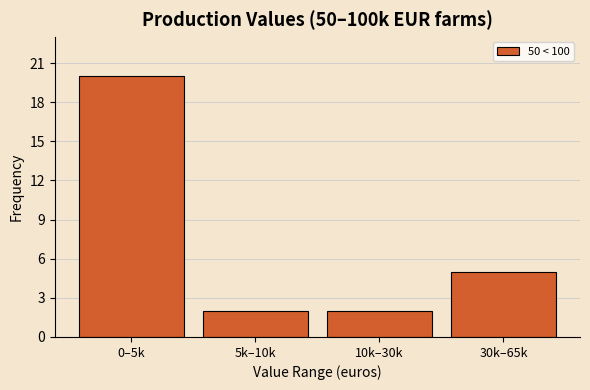

Reading left to right, extract all data points from this chart.

0–5k=20	5k–10k=2	10k–30k=2	30k–65k=5